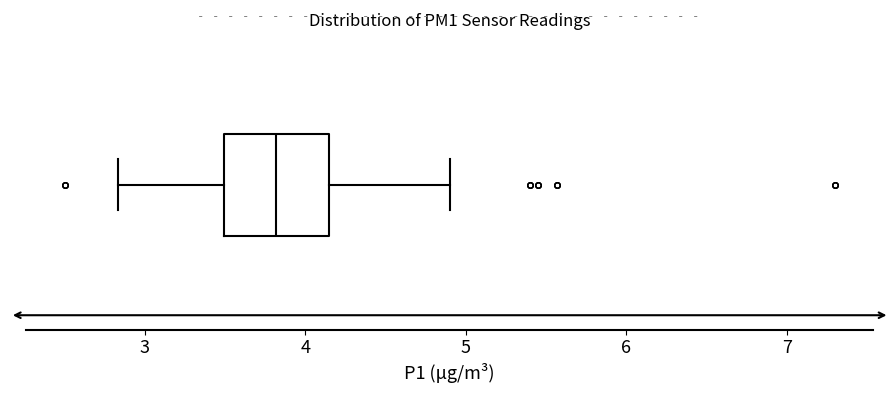

Read this box plot against the x-axis: the position of the median line, the range covered by the box, and the ends of both whiskers. The values are not printed on the chart, so give them approximately, as read against the axis.

median 3.8, box 3.5 to 4.1, whiskers 2.8 to 4.9